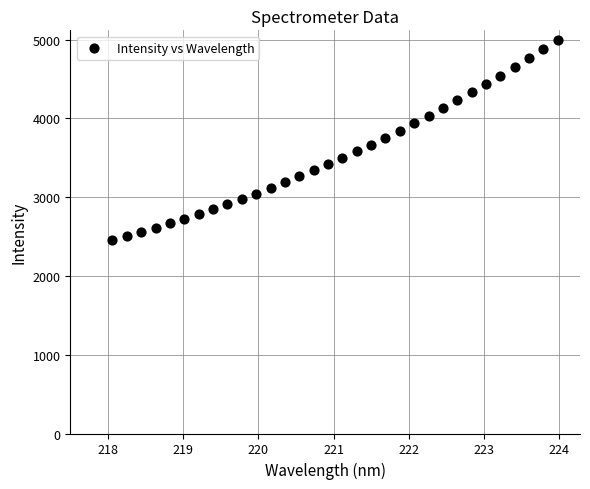

What is the range of X values (max minus min)?

5.9